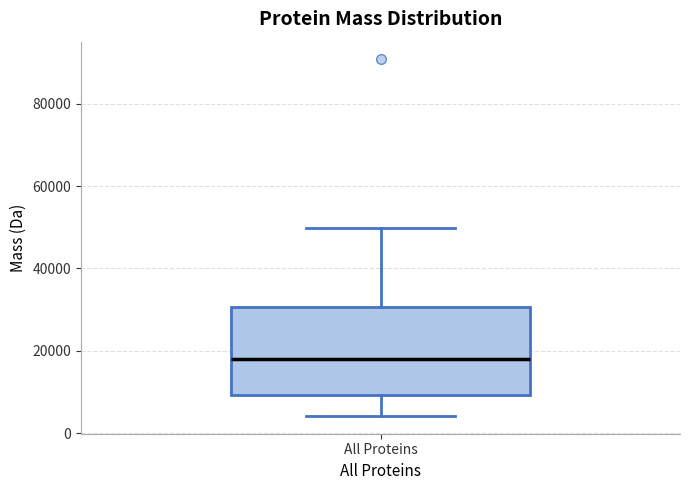

Transcribe this box plot: give where the median line is, the range the box spans, and where the two whiskers end, as read against the y-axis. The values are not printed on the chart, so give them approximately, as read against the axis.

median 18000, box 10000 to 30000, whiskers 4000 to 50000